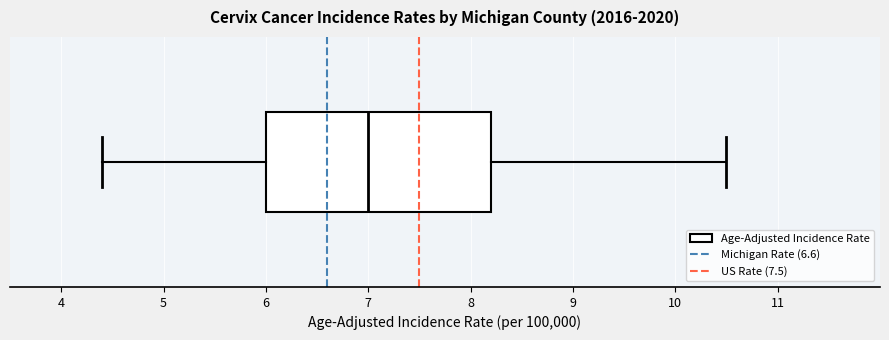

Read this box plot against the x-axis: the position of the median line, the range covered by the box, and the ends of both whiskers. The values are not printed on the chart, so give them approximately, as read against the axis.

median 7.0, box 6.0 to 8.2, whiskers 4.4 to 10.5